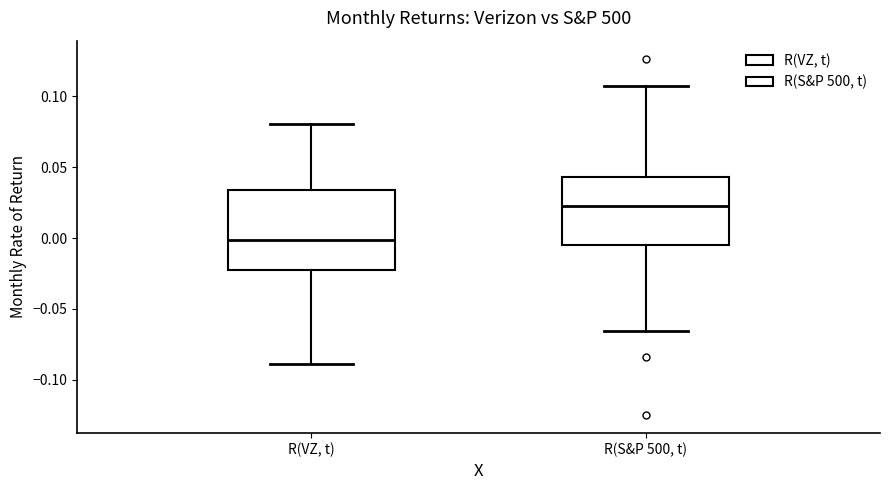

Reading left to right, transcribe this box plot: for each box, give where its median line is, the range the box spans, and where its two whiskers end, as read against the y-axis. The values are not printed on the chart, so give them approximately, as read against the axis.

R(VZ, t): median 0.000, box -0.020 to 0.035, whiskers -0.090 to 0.080
R(S&P 500, t): median 0.025, box -0.005 to 0.045, whiskers -0.065 to 0.110